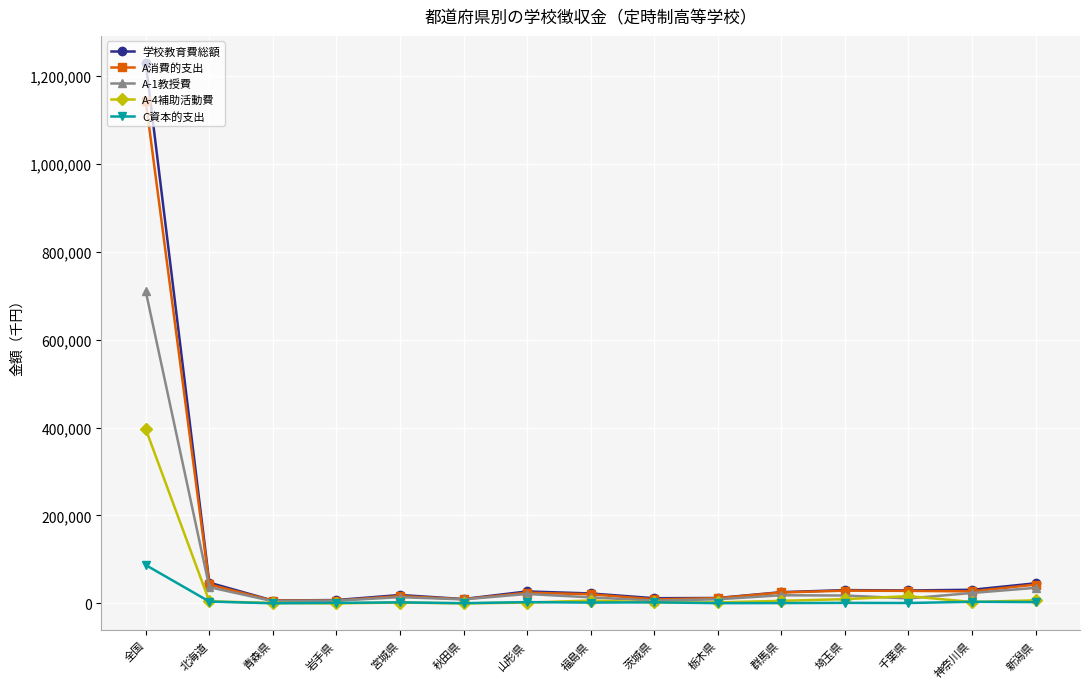

Is the value of 学校教育費総額 at 青森県 greater than the value of A-1教授費 at 全国?

No